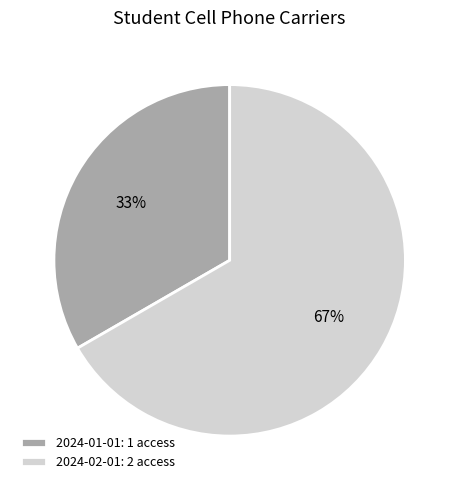

What is the majority slice?

2024-02-01